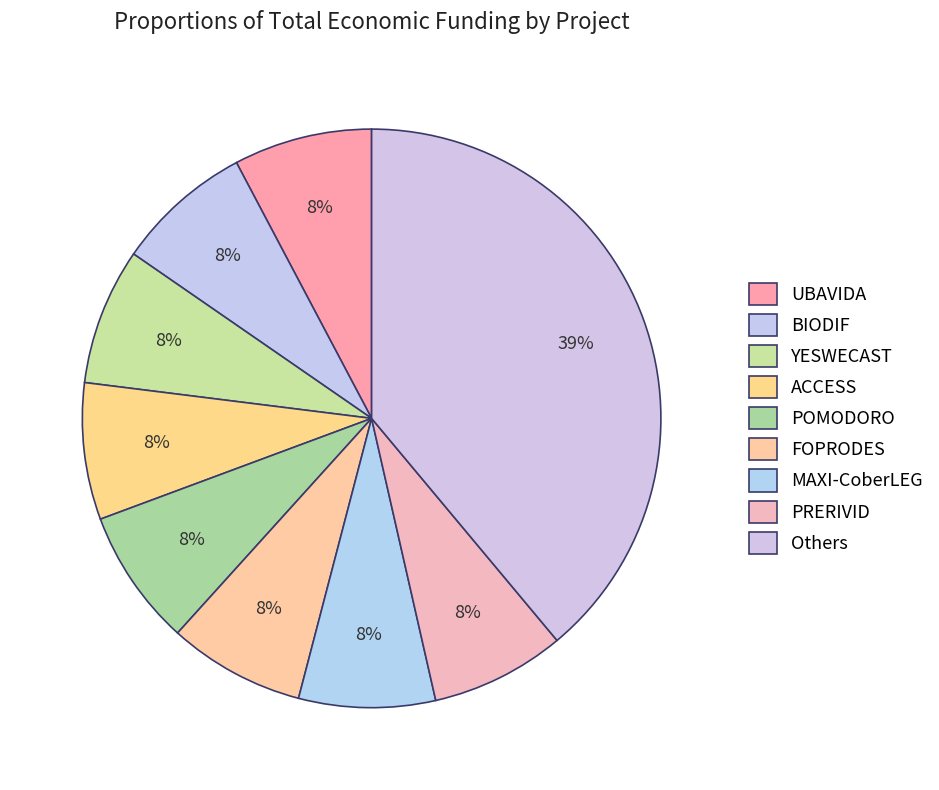

Count the number of slices in the pie.

9